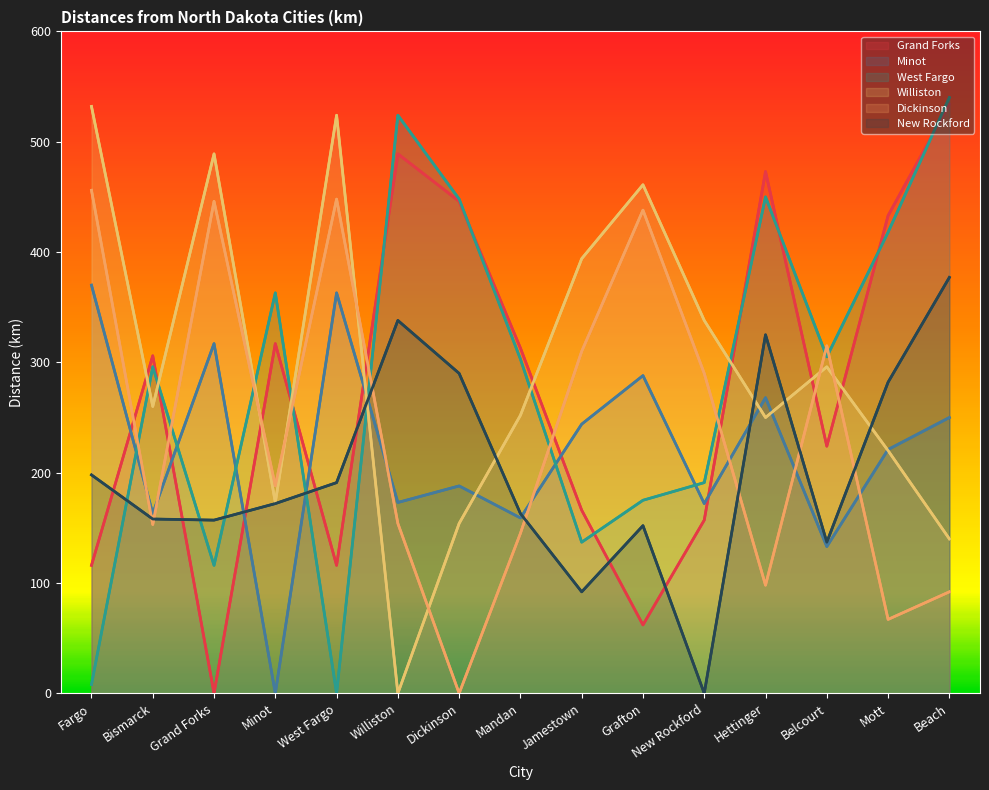

Which category has the highest value in the Dickinson series?

Fargo